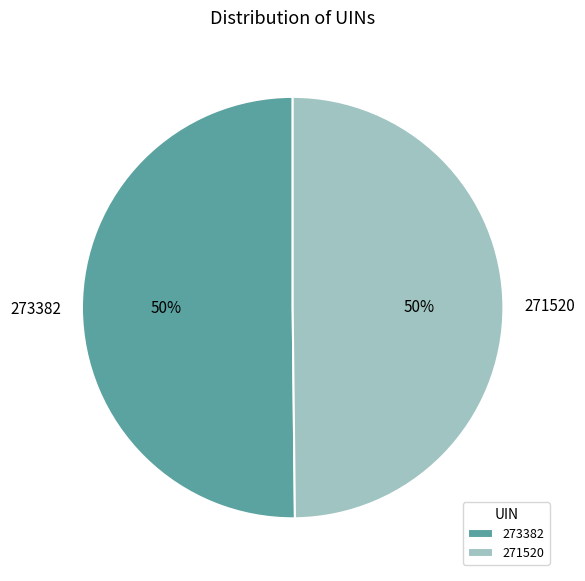

How many segments does this pie chart have?

2